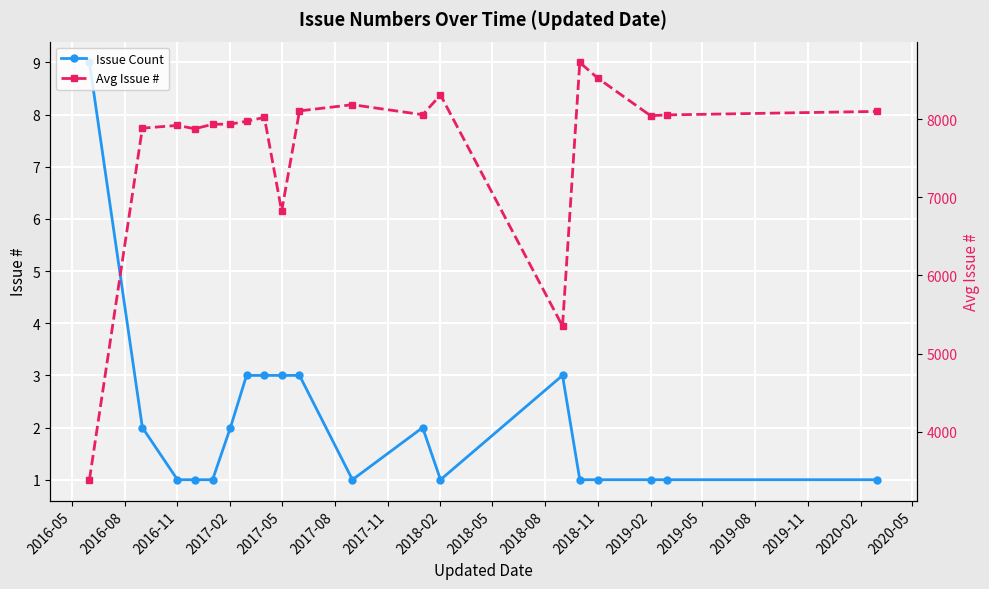

What is the difference between the Avg Issue # values at 2019-11 and 2016-08?

840.5